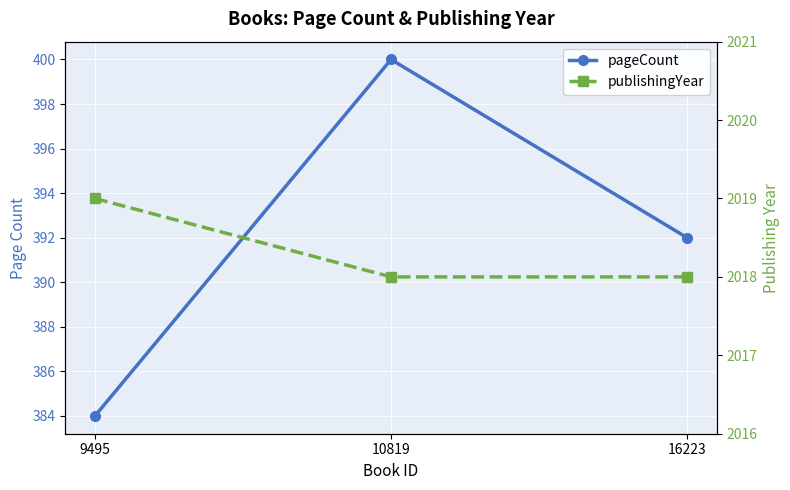

Which has a higher value, 9495 or 10819?

10819